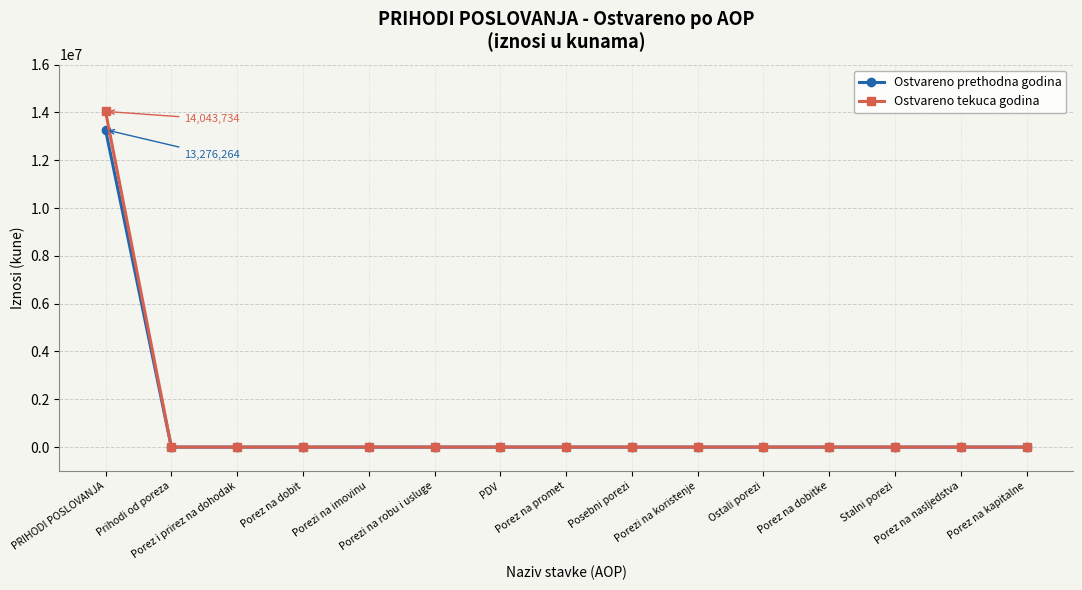

Which series has the largest range (max minus min)?

Ostvareno tekuca godina